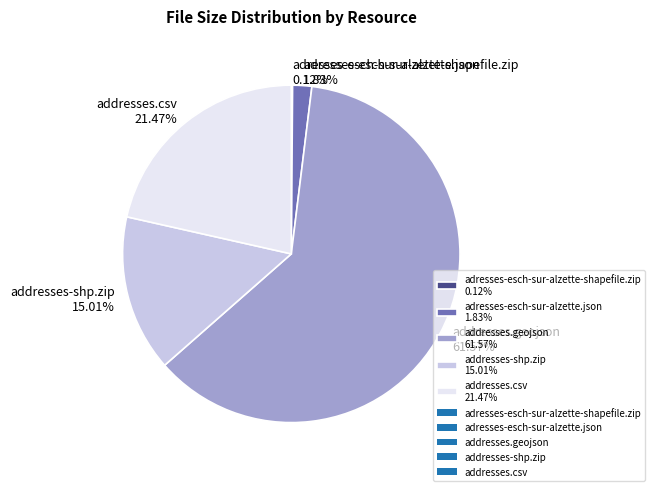

What percentage is the addresses.csv slice, to the nearest percent?

21%